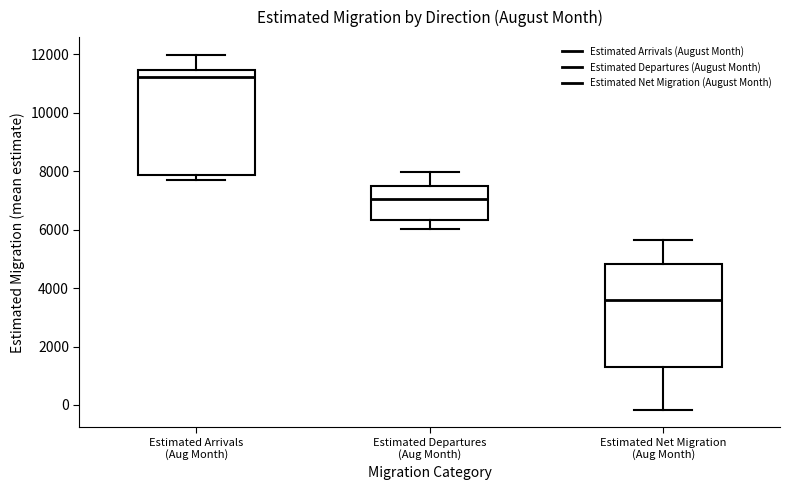

Reading left to right, transcribe this box plot: for each box, give where its median line is, the range the box spans, and where its two whiskers end, as read against the y-axis. The values are not printed on the chart, so give them approximately, as read against the axis.

Estimated Arrivals (Aug Month): median 11200, box 7800 to 11400, whiskers 7800 (just below the box's lower edge) to 12000
Estimated Departures (Aug Month): median 7000, box 6400 to 7400, whiskers 6000 to 8000
Estimated Net Migration (Aug Month): median 3600, box 1400 to 4800, whiskers -200 to 5600